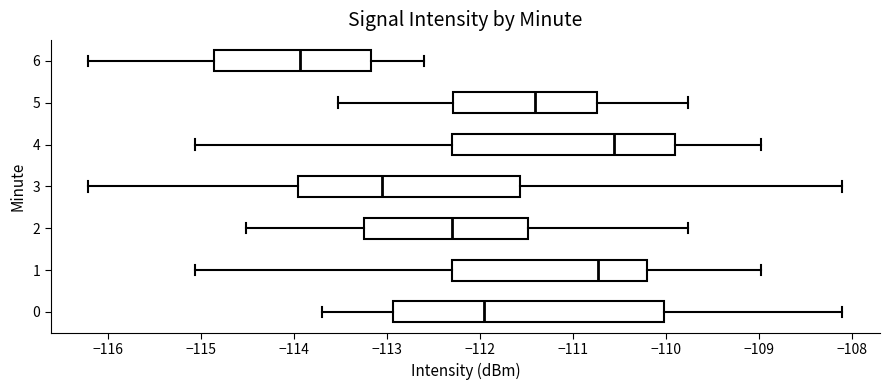

Where is the left edge of the box at y = 1 on the x-axis? The values are not printed on the chart, so give them approximately, as read against the axis.

-112.3